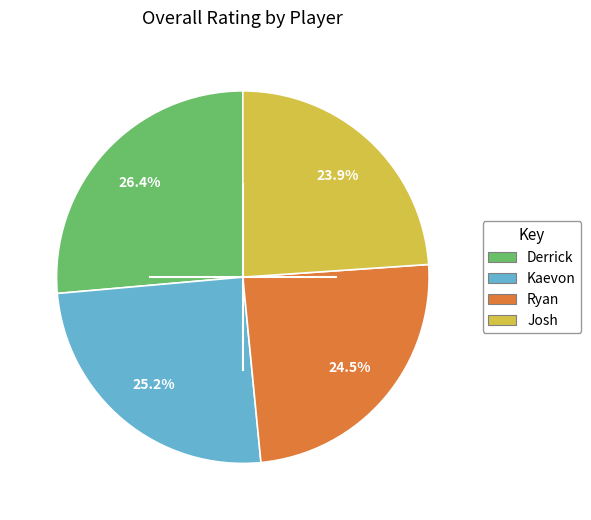

Which has a higher value, Ryan or Derrick?

Derrick